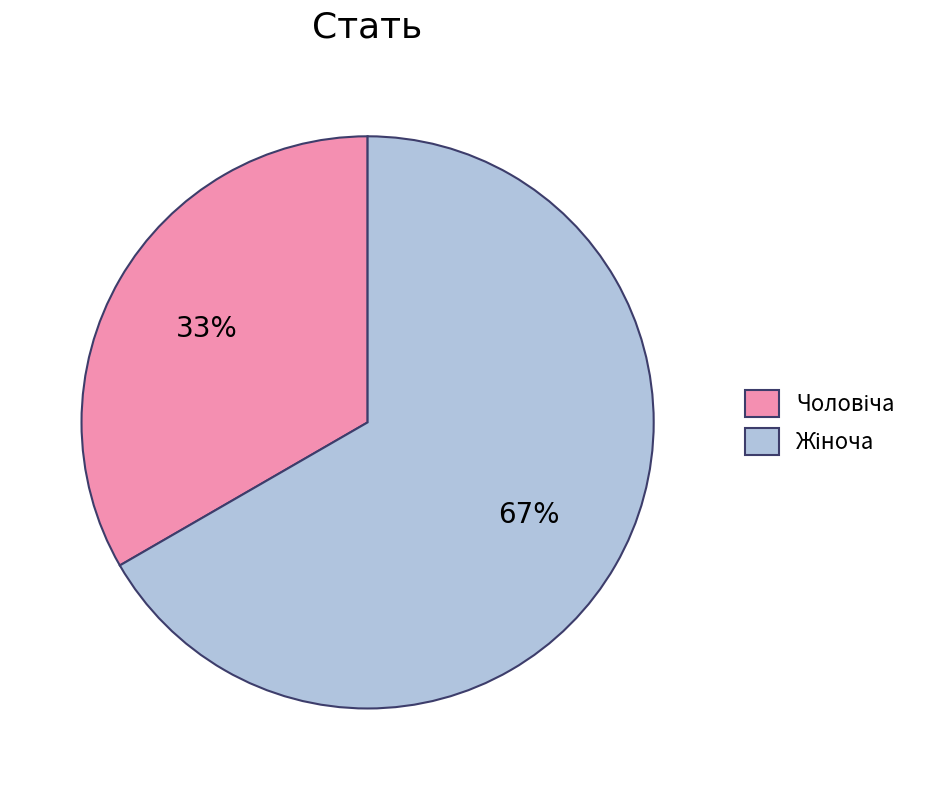

Does any single category account for the majority?

Yes